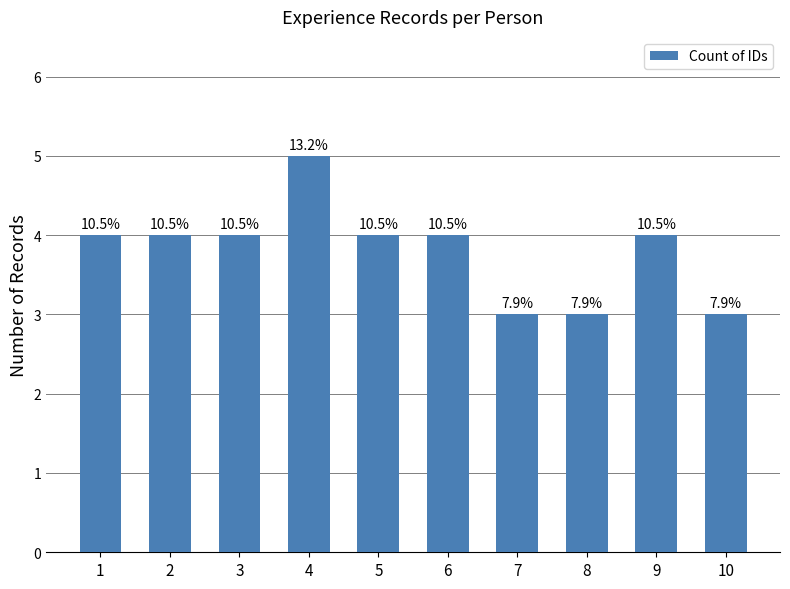

What is the difference between the maximum and second lowest values?

2